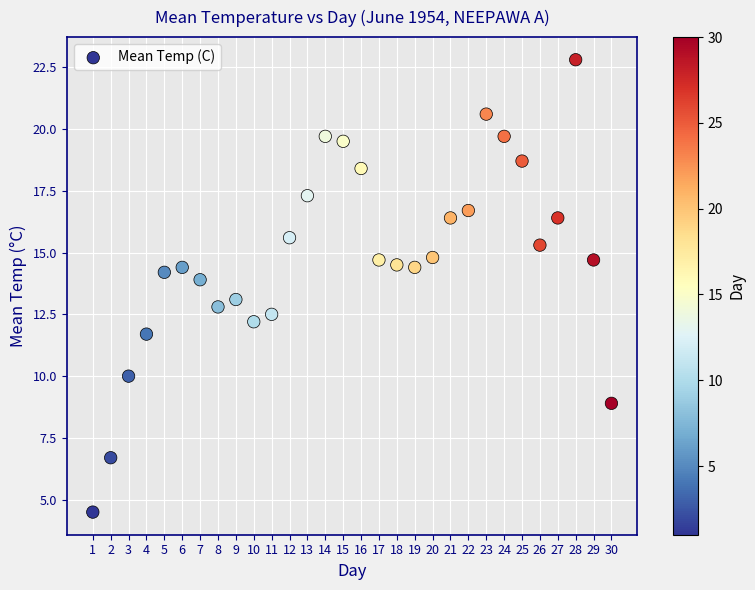

What is the range of Y values (max minus min)?

18.3